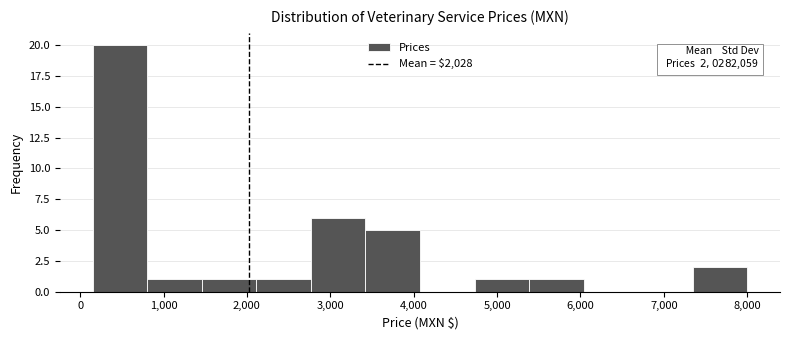

Which range on the x-axis has the tallest bar?

200 to 800